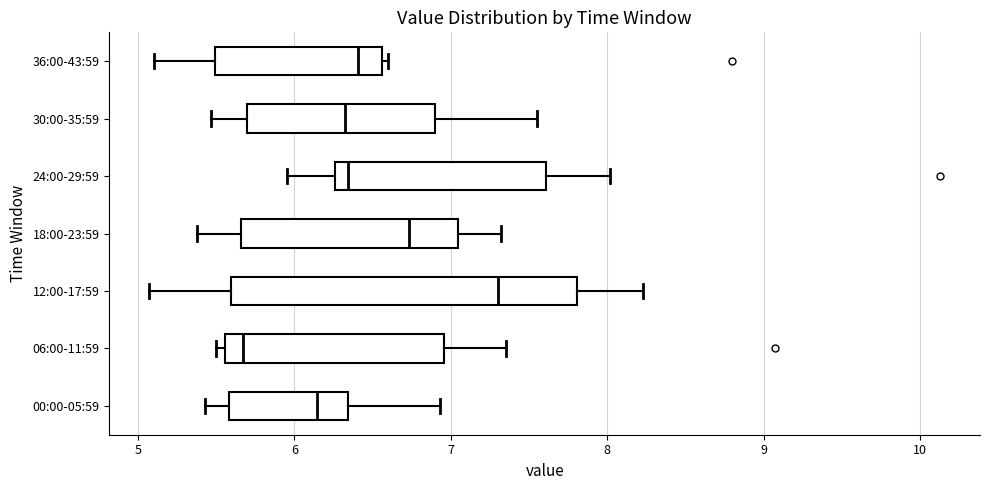

Reading bottom to top, read every box against the x-axis: the position of its median line, the range the box covers, and the ends of its whiskers. The values are not printed on the chart, so give them approximately, as read against the axis.

00:00-05:59: median 6.1, box 5.6 to 6.3, whiskers 5.4 to 6.9
06:00-11:59: median 5.7, box 5.6 to 7.0, whiskers 5.5 to 7.4
12:00-17:59: median 7.3, box 5.6 to 7.8, whiskers 5.1 to 8.2
18:00-23:59: median 6.7, box 5.7 to 7.0, whiskers 5.4 to 7.3
24:00-29:59: median 6.3 (just right of the box's left edge), box 6.3 to 7.6, whiskers 6.0 to 8.0
30:00-35:59: median 6.3, box 5.7 to 6.9, whiskers 5.5 to 7.6
36:00-43:59: median 6.4, box 5.5 to 6.6, whiskers 5.1 to 6.6 (just right of the box's right edge)